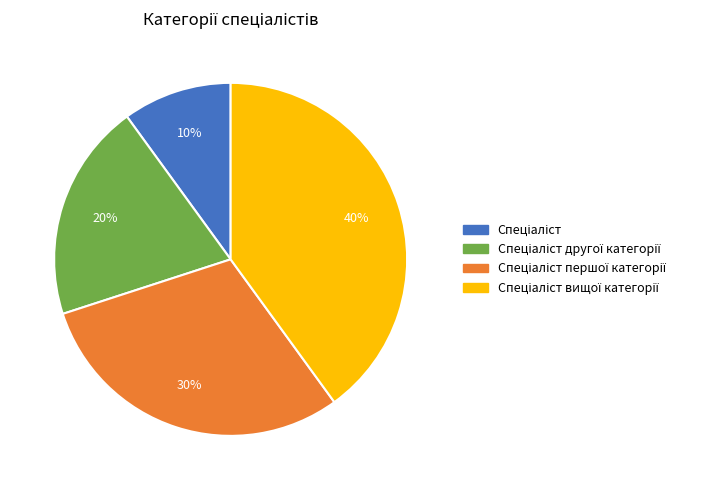

To the nearest percent, what is the difference between the largest and smallest slice percentages?

30%